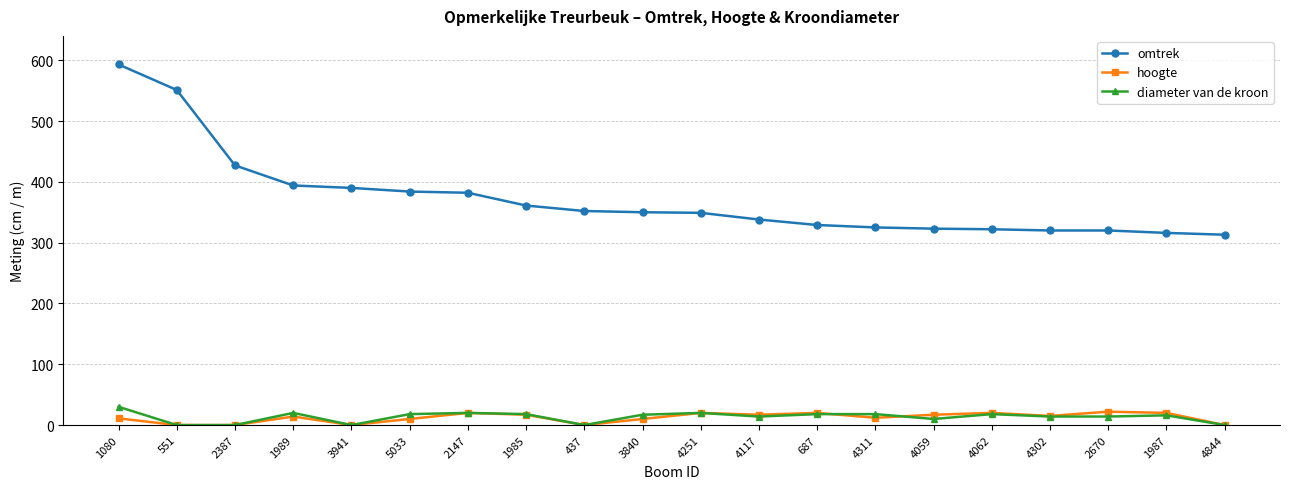

How many lines are shown in the chart?

3